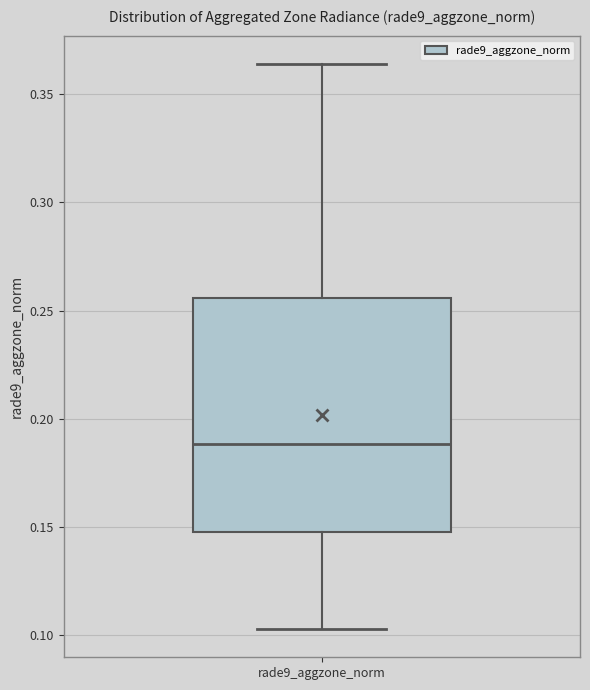

Read this box plot against the y-axis: the position of the median line, the range covered by the box, and the ends of both whiskers. The values are not printed on the chart, so give them approximately, as read against the axis.

median 0.190, box 0.150 to 0.255, whiskers 0.105 to 0.365